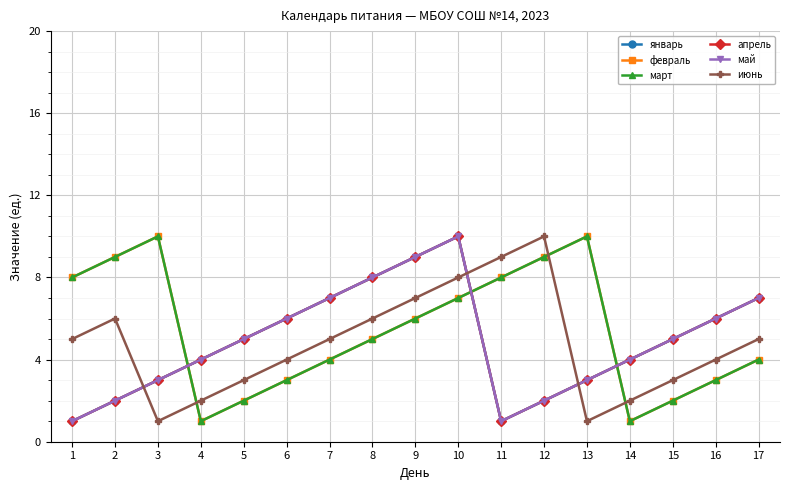

Which series has the widest spread of values?

январь